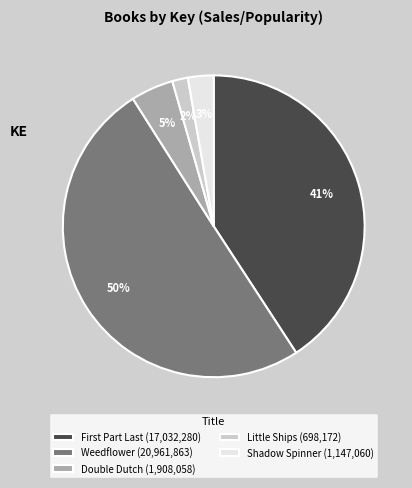

True or false: Little Ships (698,172) accounts for 16% of the total.

False